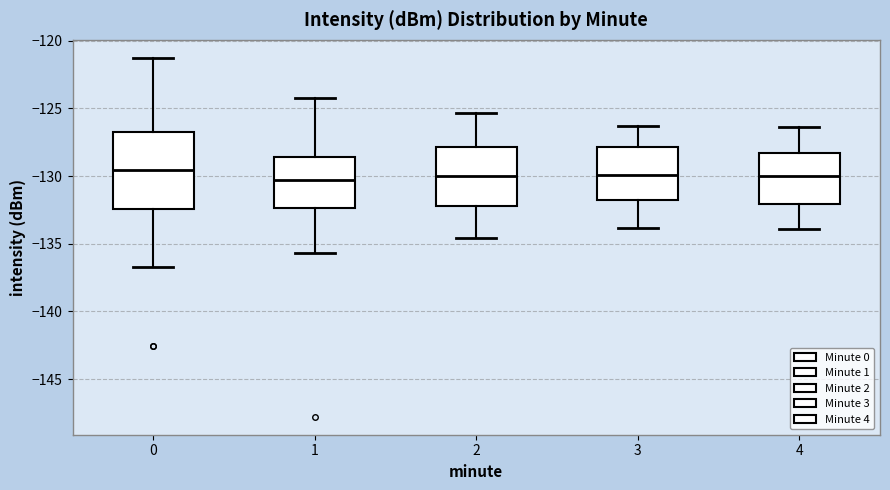

Reading left to right, transcribe this box plot: for each box, give where its median line is, the range the box spans, and where its two whiskers end, as read against the y-axis. The values are not printed on the chart, so give them approximately, as read against the axis.

0: median -129.5, box -132.5 to -127.0, whiskers -136.5 to -121.5
1: median -130.5, box -132.5 to -128.5, whiskers -135.5 to -124.0
2: median -130.0, box -132.0 to -128.0, whiskers -134.5 to -125.5
3: median -130.0, box -132.0 to -128.0, whiskers -134.0 to -126.5
4: median -130.0, box -132.0 to -128.5, whiskers -134.0 to -126.5